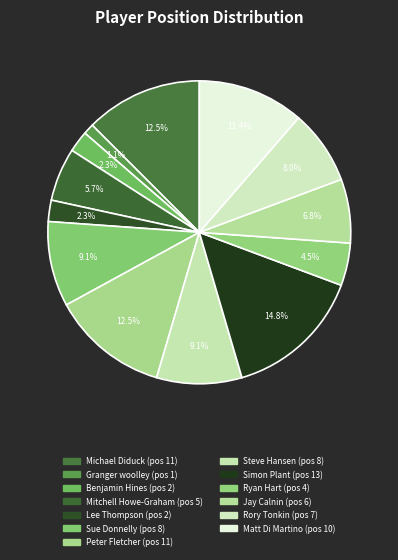

How many segments does this pie chart have?

13